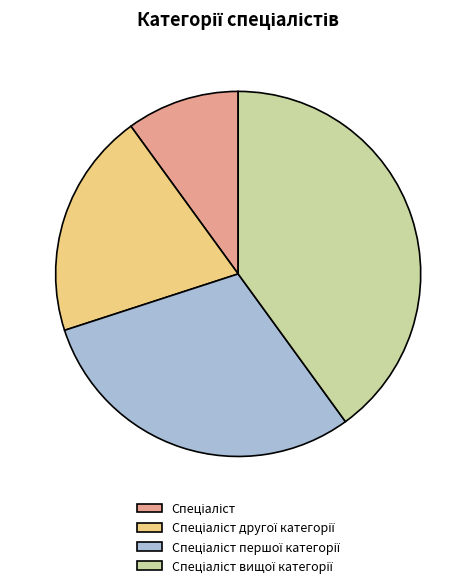

Does any single category account for the majority?

No